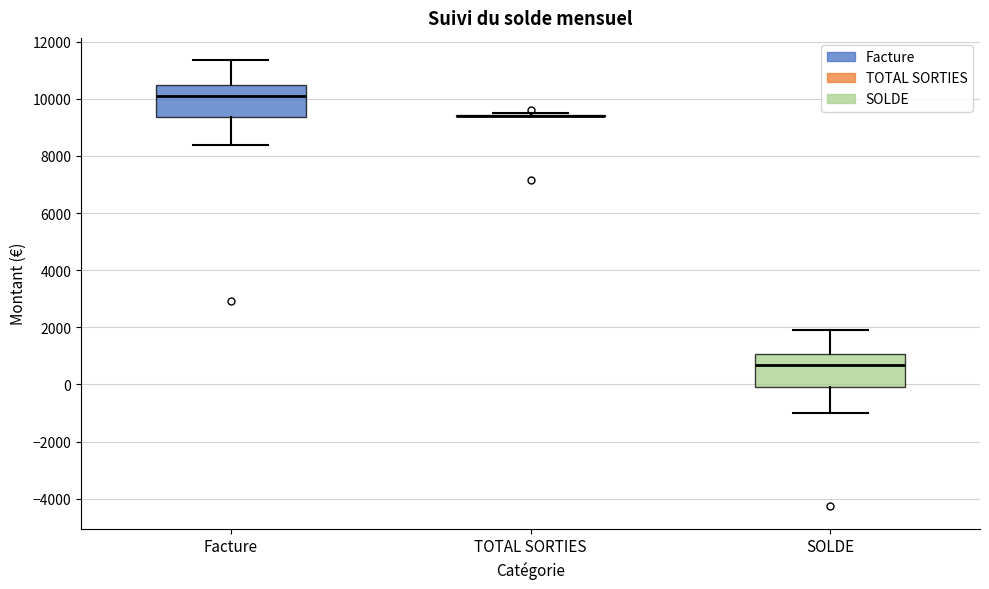

Reading left to right, read every box against the y-axis: the position of its median line, the range the box covers, and the ends of its whiskers. The values are not printed on the chart, so give them approximately, as read against the axis.

Facture: median 10200, box 9400 to 10400, whiskers 8400 to 11400
TOTAL SORTIES: box collapsed to a line at 9400, whiskers 9400 to 9400
SOLDE: median 600, box 0 to 1000, whiskers -1000 to 2000